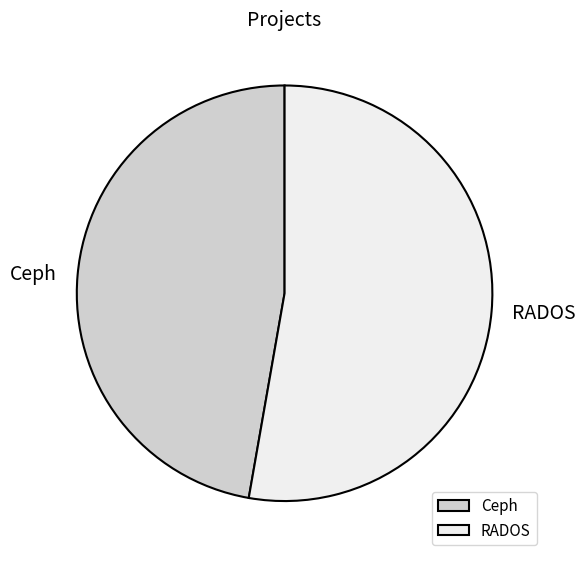

Do RADOS and Ceph together represent more than half of the pie?

Yes